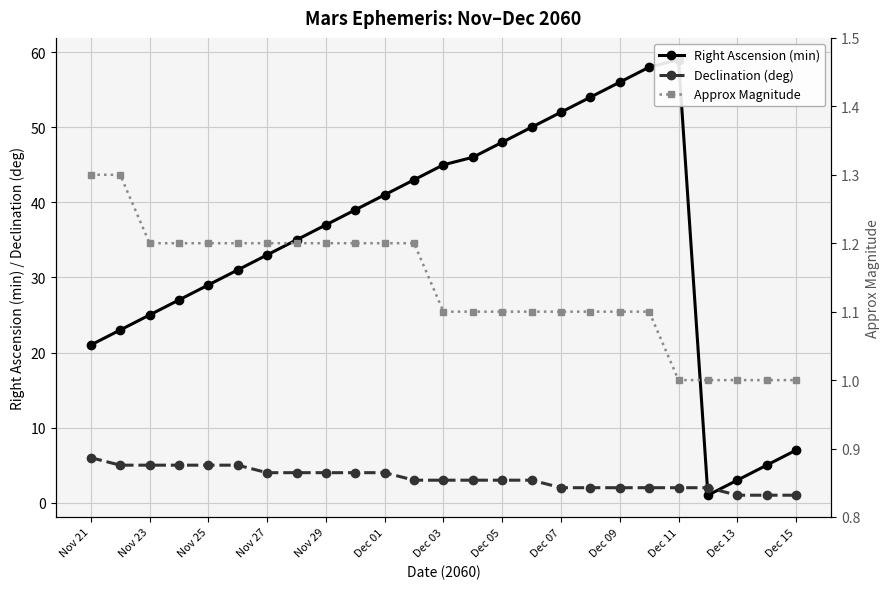

True or false: Declination (deg) has a value of 3 at Nov 23.

False